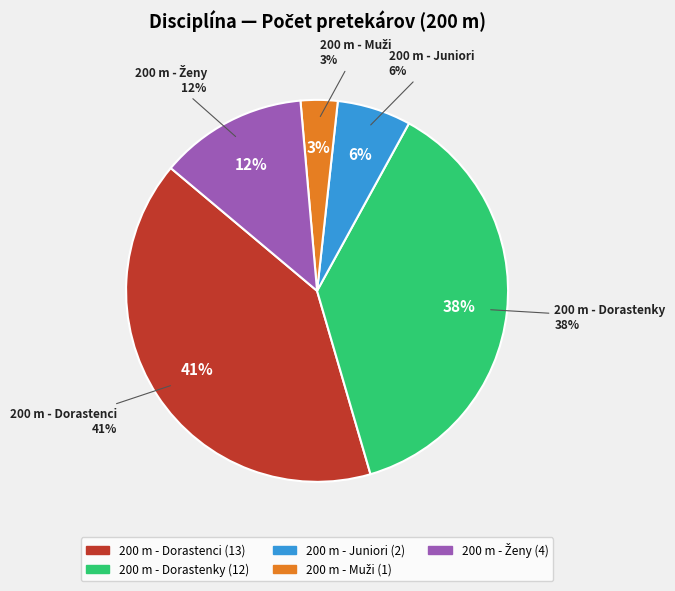

Does any single category account for the majority?

No